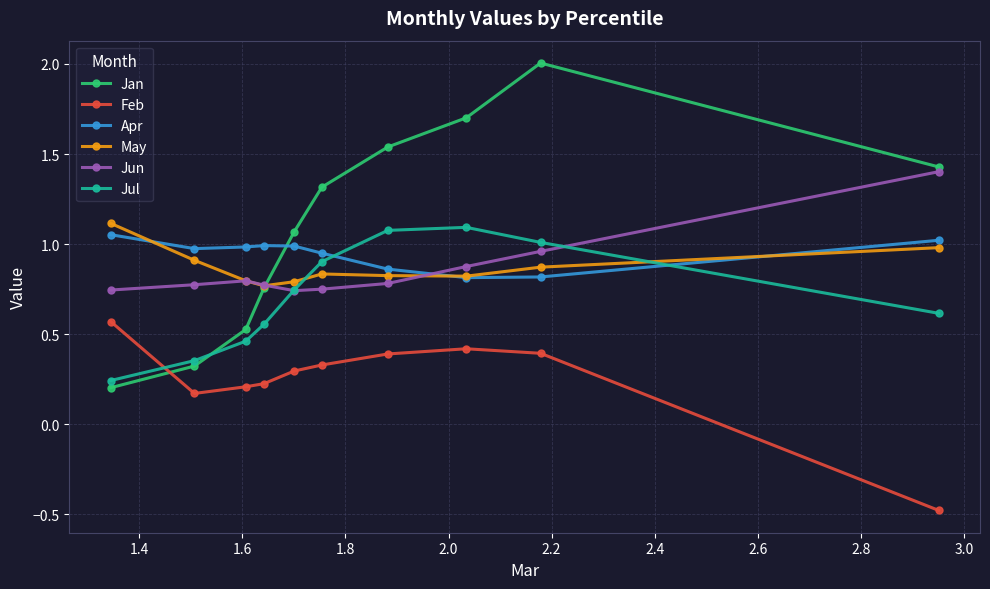

Which series has the largest total across all categories?

Jan